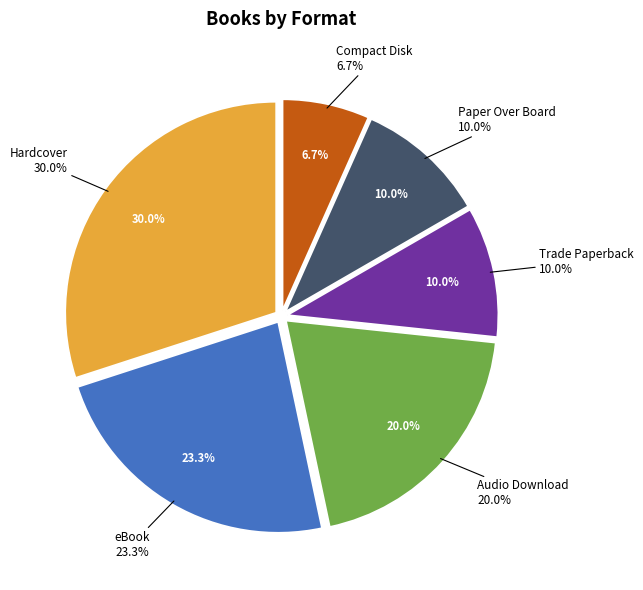

Is there any slice that represents more than half of the pie?

No